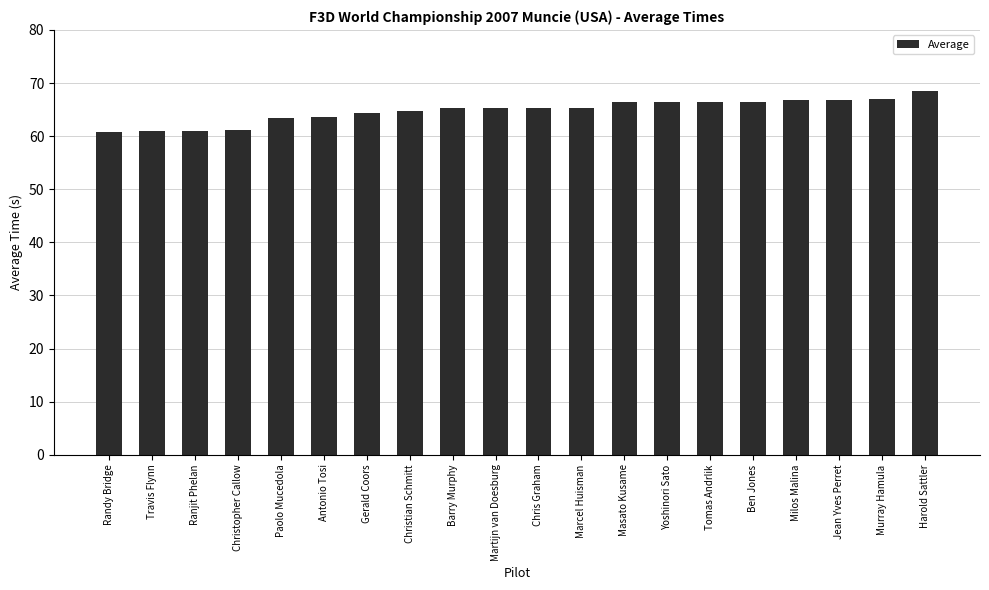

What position from the left is Yoshinori Sato?

14